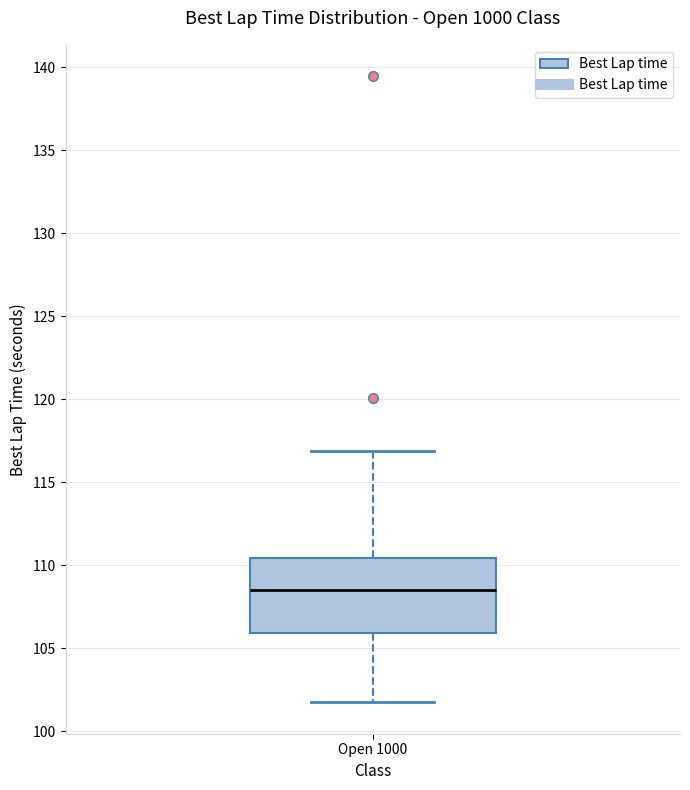

Read this box plot against the y-axis: the position of the median line, the range covered by the box, and the ends of both whiskers. The values are not printed on the chart, so give them approximately, as read against the axis.

median 108.5, box 106.0 to 110.5, whiskers 101.5 to 117.0